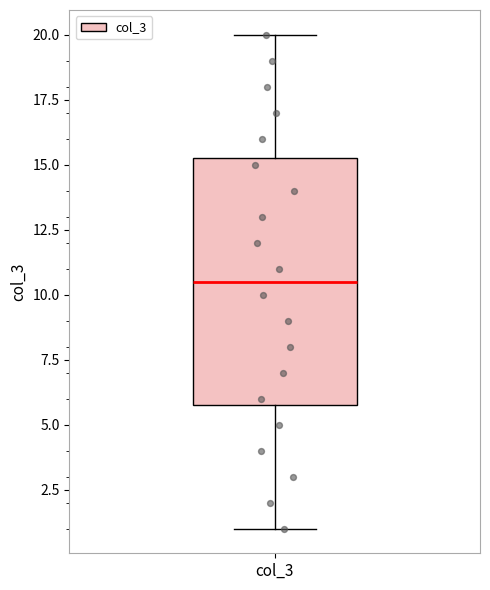

Read this box plot against the y-axis: the position of the median line, the range covered by the box, and the ends of both whiskers. The values are not printed on the chart, so give them approximately, as read against the axis.

median 10.5, box 6.0 to 15.5, whiskers 1.0 to 20.0